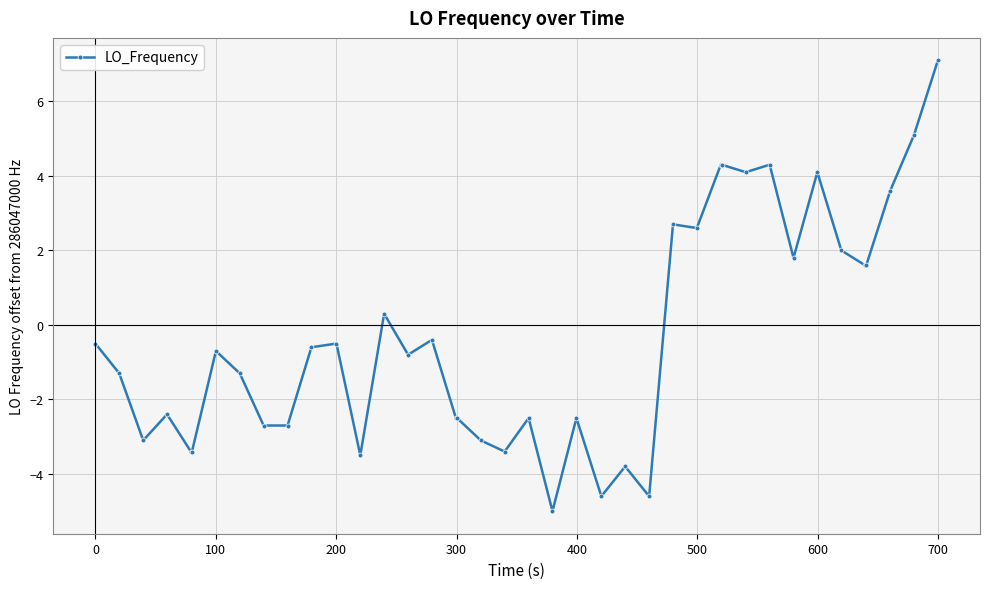

How many data points are above 0?

15